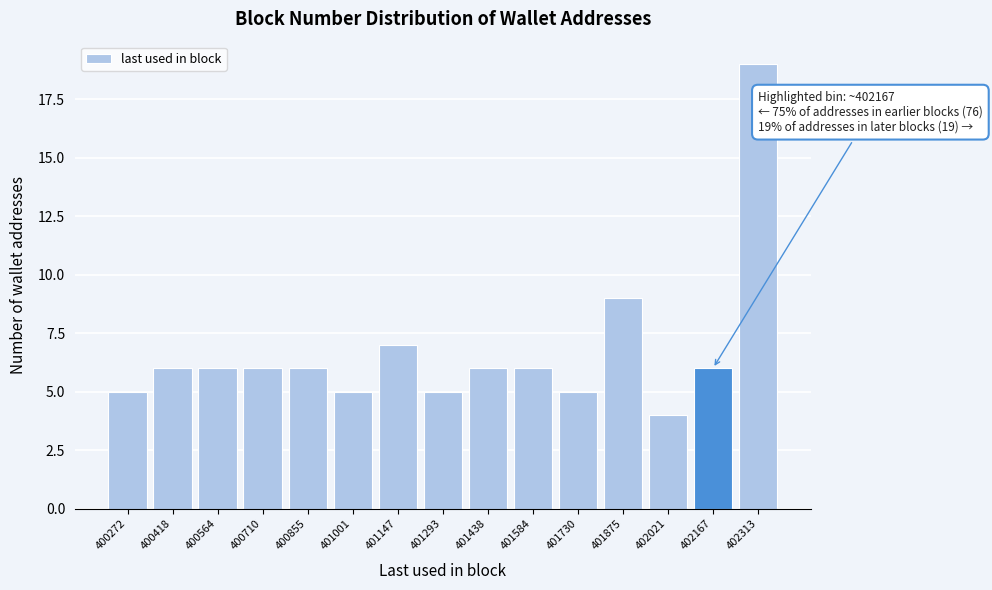

Over which range of the x-axis is the bar tallest?

402240 to 402380